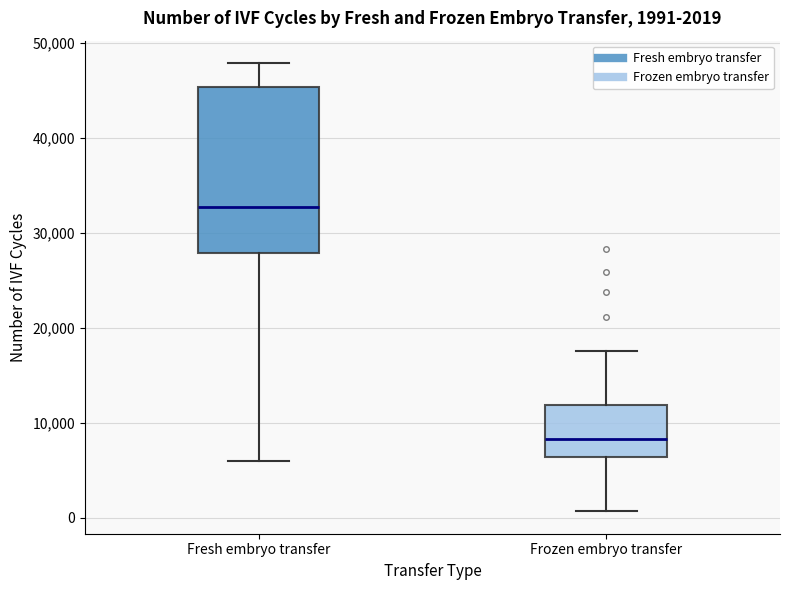

Comparing the boxes themselves (not the whiskers), which one is the tallest?

Fresh embryo transfer